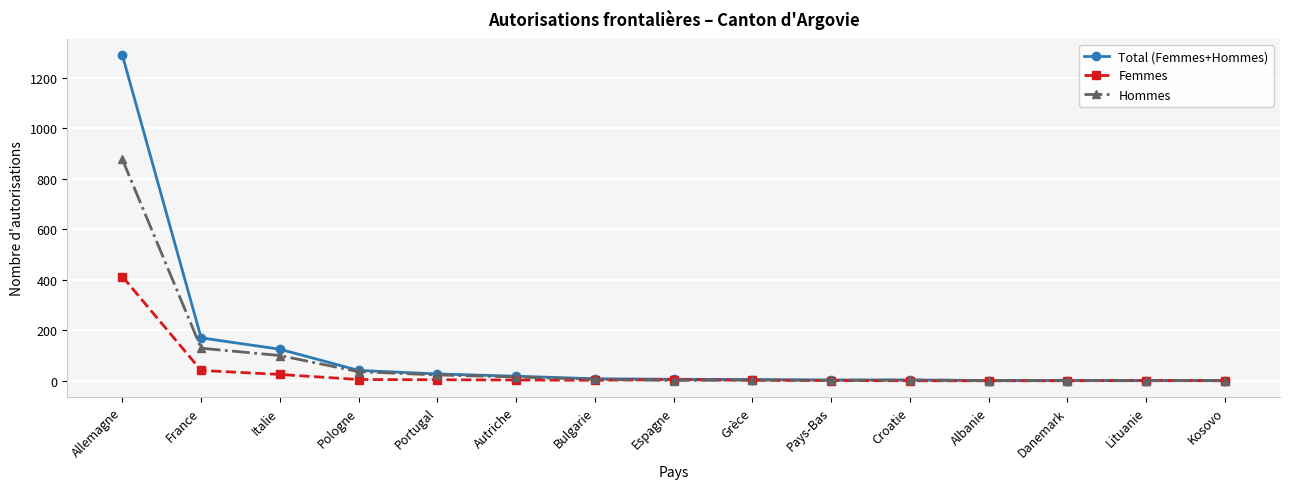

Which series has the largest range (max minus min)?

Total (Femmes+Hommes)